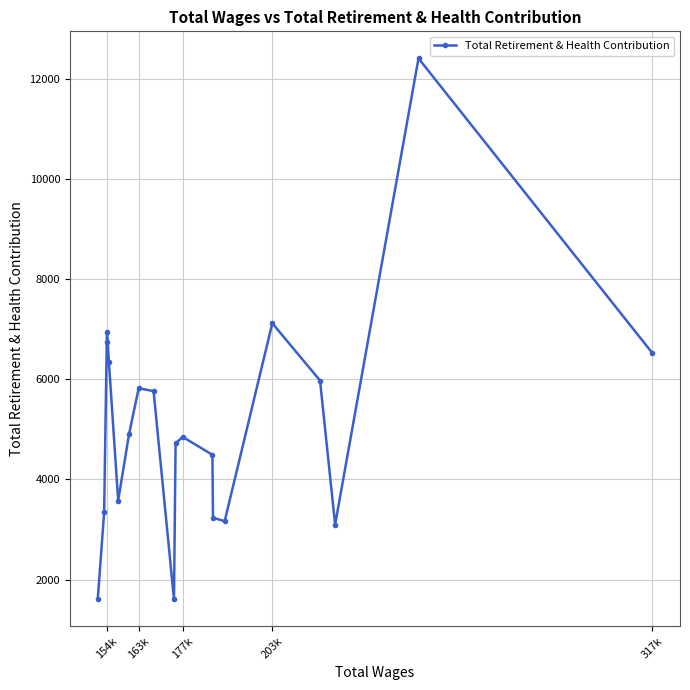

What is the sum of all values?

102253